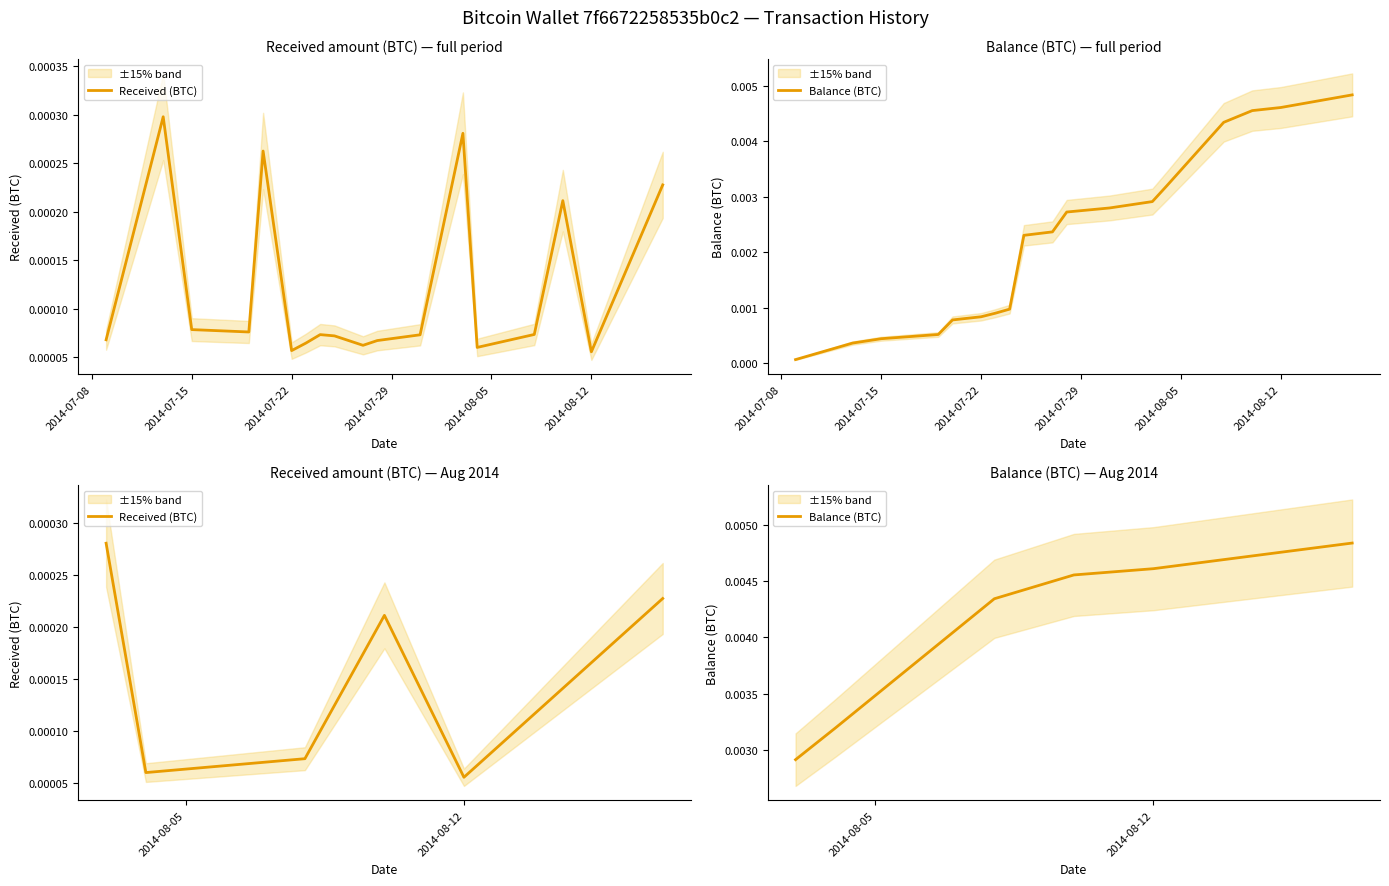

Which series has the largest range (max minus min)?

Balance (BTC)